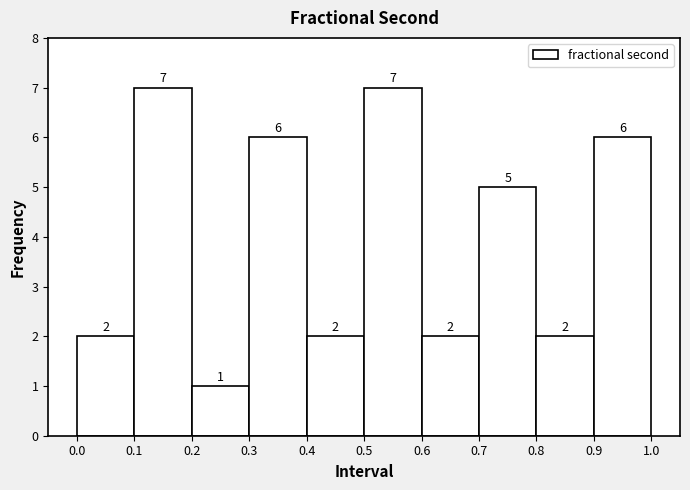

Reading left to right, list every bar in this chart as the range it spans on the x-axis followed by its height.

0.0 to 0.1: 2
0.1 to 0.2: 7
0.2 to 0.3: 1
0.3 to 0.4: 6
0.4 to 0.5: 2
0.5 to 0.6: 7
0.6 to 0.7: 2
0.7 to 0.8: 5
0.8 to 0.9: 2
0.9 to 1.0: 6